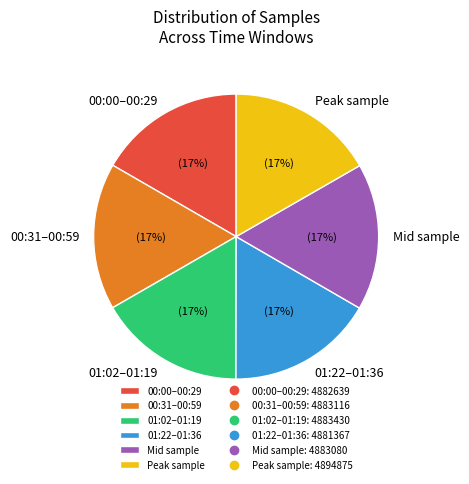

Count the number of slices in the pie.

6